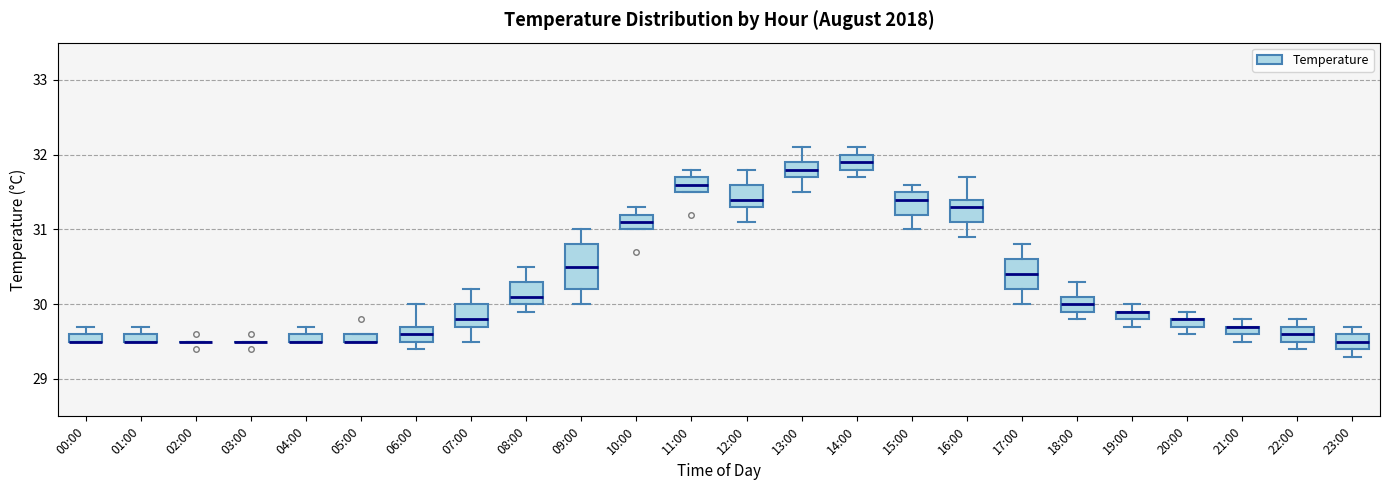

Which box is the tallest, from its lower edge to its upper edge?

09:00